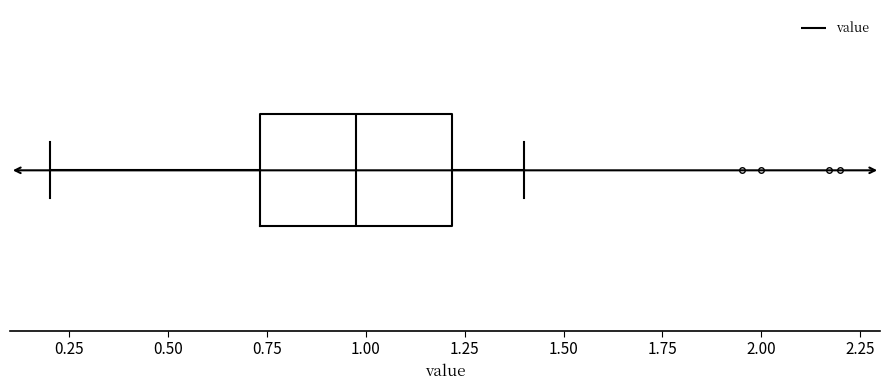

Transcribe this box plot: give where the median line is, the range the box spans, and where the two whiskers end, as read against the x-axis. The values are not printed on the chart, so give them approximately, as read against the axis.

median 1.00, box 0.75 to 1.20, whiskers 0.20 to 1.40